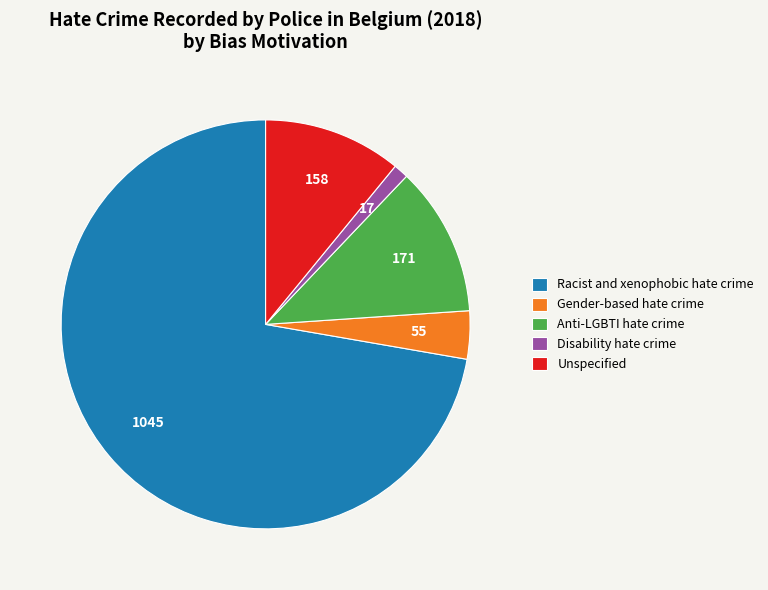

Between Gender-based hate crime and Racist and xenophobic hate crime, which is larger?

Racist and xenophobic hate crime